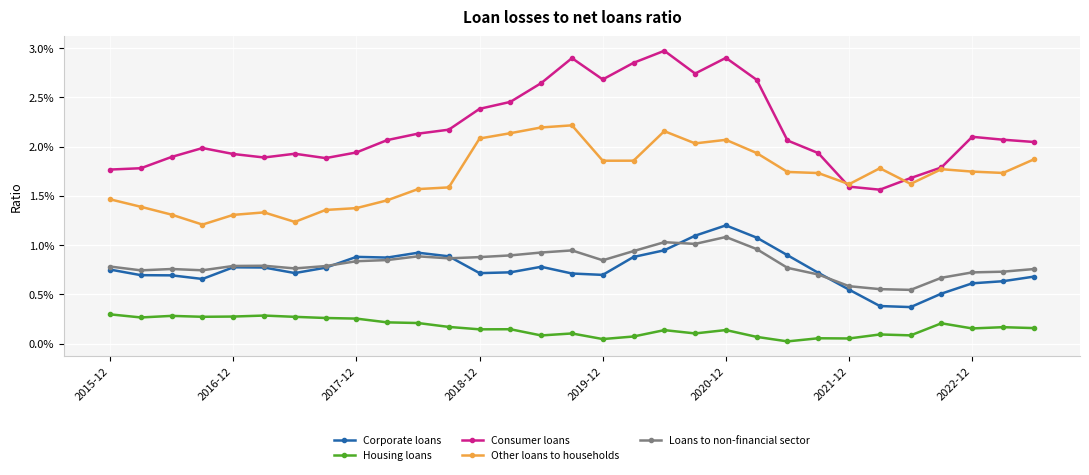

True or false: Loans to non-financial sector has more than 0 points higher than both neighbors.

True